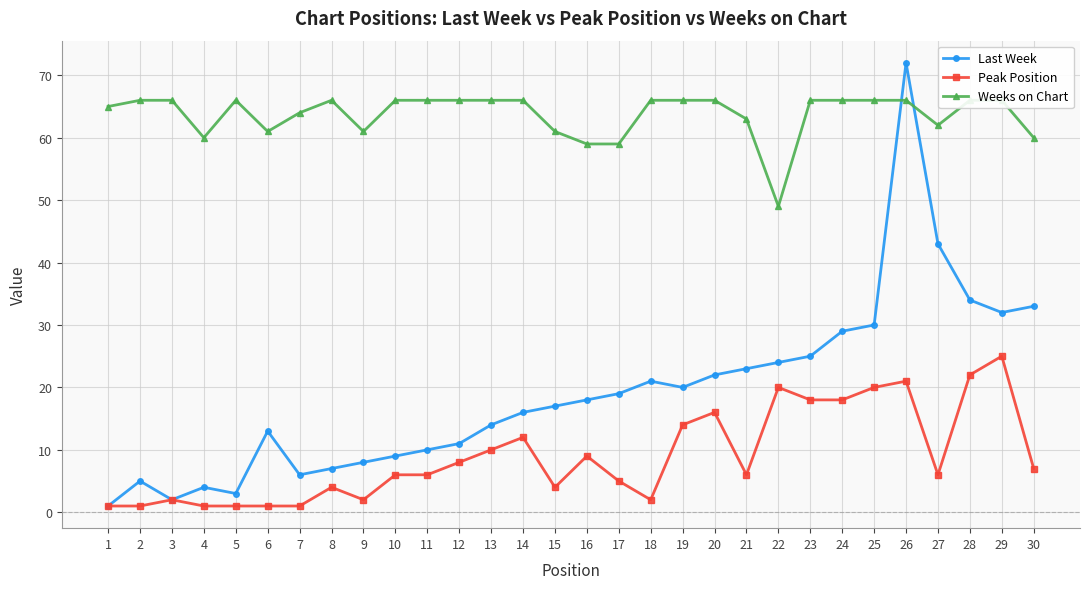

What is the value of the Weeks on Chart point at the 19th from the left?

66